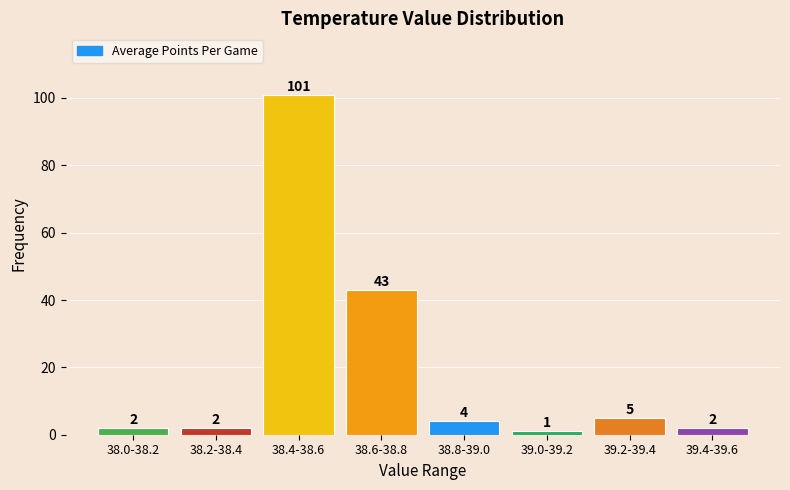

Reading left to right, extract all data points from this chart.

38.0-38.2=2	38.2-38.4=2	38.4-38.6=101	38.6-38.8=43	38.8-39.0=4	39.0-39.2=1	39.2-39.4=5	39.4-39.6=2